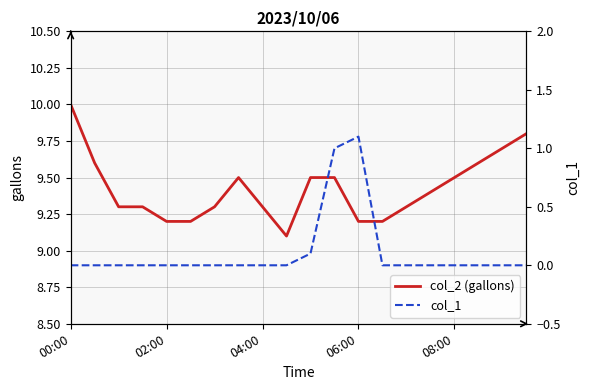

What is the highest value of the col_2 (gallons) series?

10.0